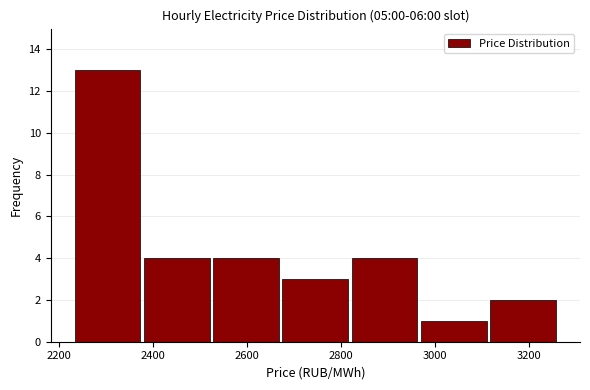

How tall is the bar that spans 3120 to 3260 on the x-axis? Neither the bar edges nor the heights are printed on the chart, so give them approximately, as read against the axes.

2